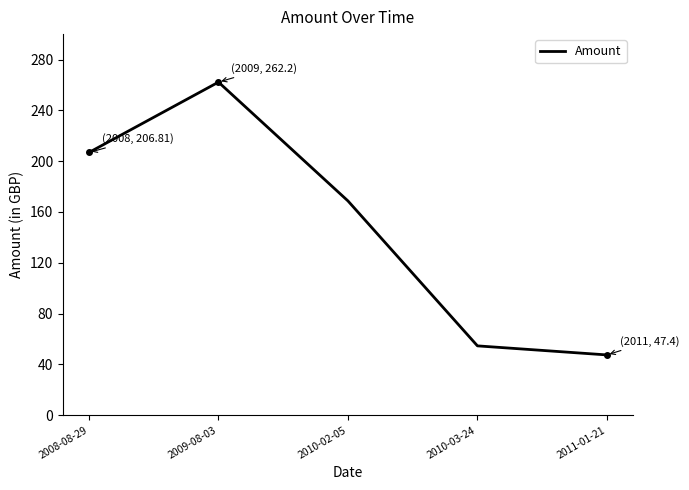

What is the sum of all values?

739.6